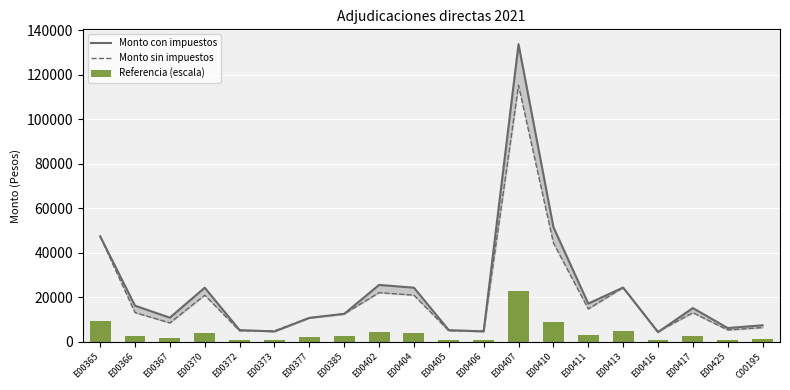

Reading left to right, extract all data points from this chart.

Monto con impuestos: 47450.0	16277.0	10881.6	24360.0	5300.0	4700.0	10800.0	12600.0	25600.0	24360.0	5300.0	4700.0	133736.4	51620.0	17219.1	24418.0	4400.3	15207.6	6231.0	7475.0
Monto sin impuestos: 47450.0	13184.4	8547.4	21000.0	5000.0	4960.1	10800.0	12600.0	22143.3	21000.0	5000.0	4930.1	115290.0	44500.0	14844.0	24418.0	4615.4	13110.0	5371.0	6444.0
Referencia (escala): 9490.0	2636.9	1709.5	4200.0	1000.0	992.0	2160.0	2520.0	4428.7	4200.0	1000.0	986.0	23058.0	8900.0	2968.8	4883.6	923.1	2622.0	1074.2	1288.8